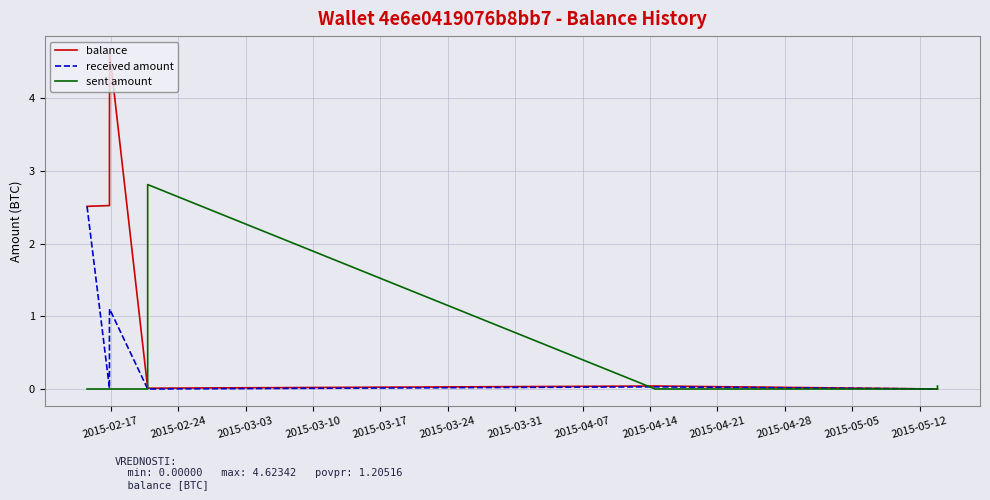

Which series has the largest total across all categories?

balance